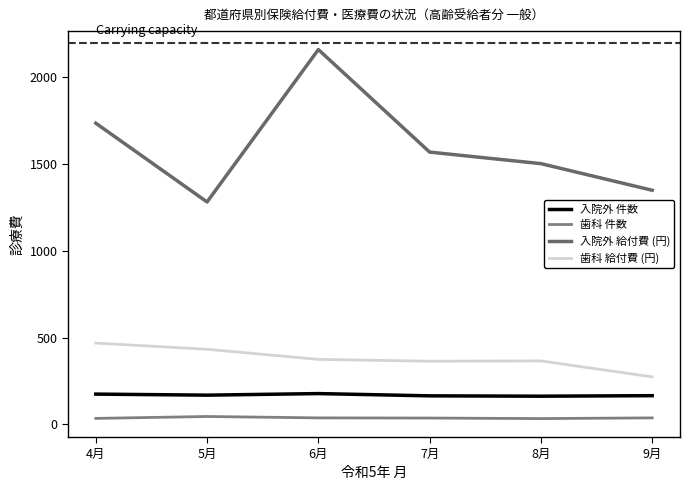

True or false: 入院外 給付費 (円) and 歯科 件数 intersect in this chart.

False